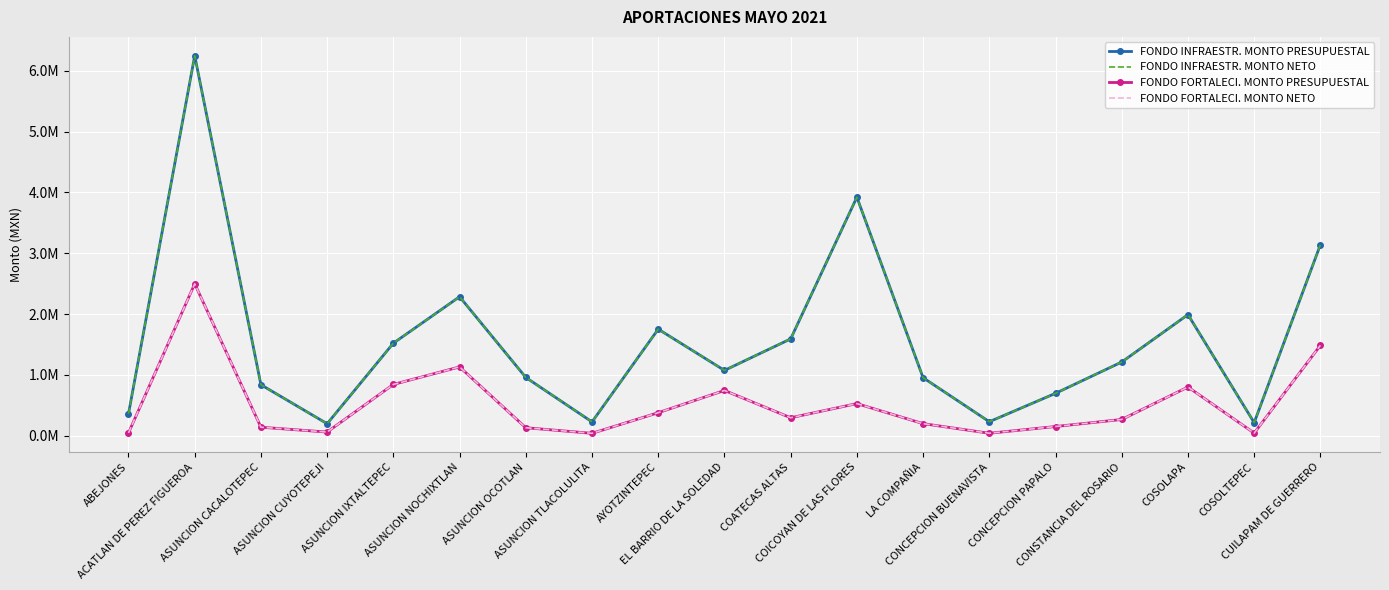

What is the average value of the FONDO FORTALECI. MONTO NETO series?

517904.9